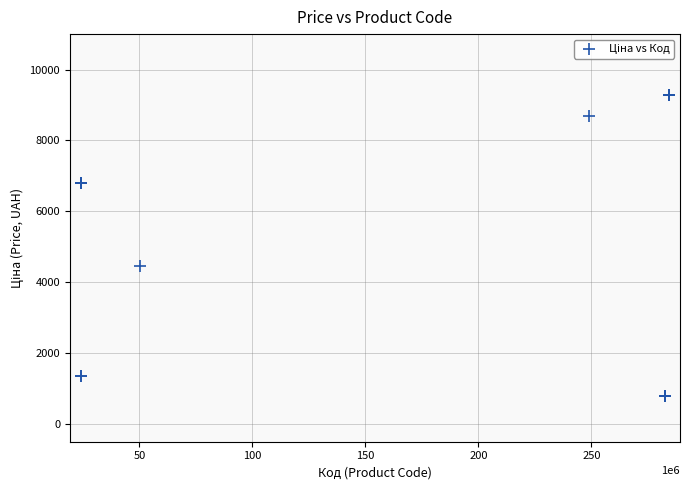

What Y value in the scatter plot is closest to 5046?

4470.6